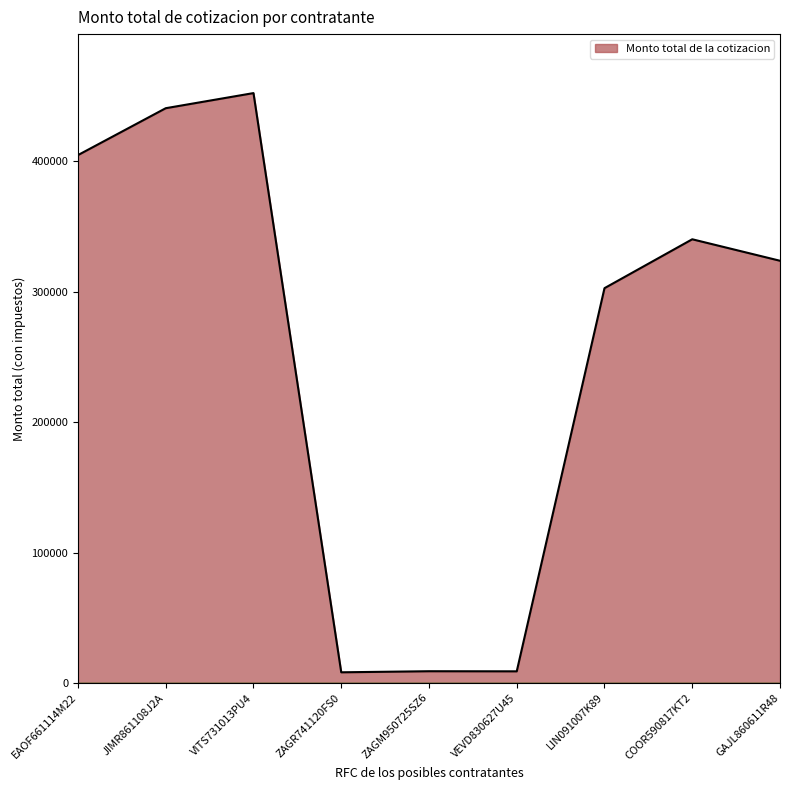

Which label corresponds to the largest value in the chart?

VITS731013PU4